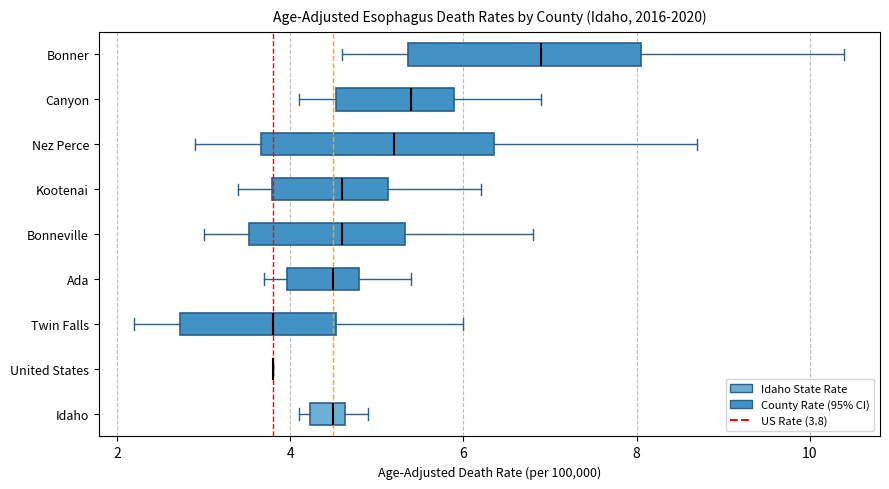

Reading bottom to top, read every box against the x-axis: the position of its median line, the range the box covers, and the ends of its whiskers. The values are not printed on the chart, so give them approximately, as read against the axis.

Idaho: median 4.6 (just left of the box's right edge), box 4.2 to 4.6, whiskers 4.2 (just left of the box's left edge) to 5.0
United States: box collapsed to a line at 3.8, whiskers 3.8 to 3.8
Twin Falls: median 3.8, box 2.8 to 4.6, whiskers 2.2 to 6.0
Ada: median 4.6, box 4.0 to 4.8, whiskers 3.8 to 5.4
Bonneville: median 4.6, box 3.6 to 5.4, whiskers 3.0 to 6.8
Kootenai: median 4.6, box 3.8 to 5.2, whiskers 3.4 to 6.2
Nez Perce: median 5.2, box 3.6 to 6.4, whiskers 3.0 to 8.8
Canyon: median 5.4, box 4.6 to 5.8, whiskers 4.2 to 7.0
Bonner: median 7.0, box 5.4 to 8.0, whiskers 4.6 to 10.4